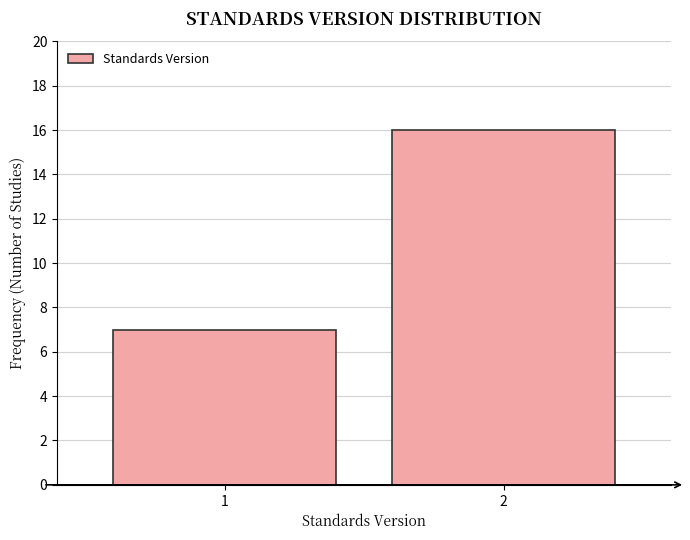

Reading left to right, extract all data points from this chart.

1=7	2=16